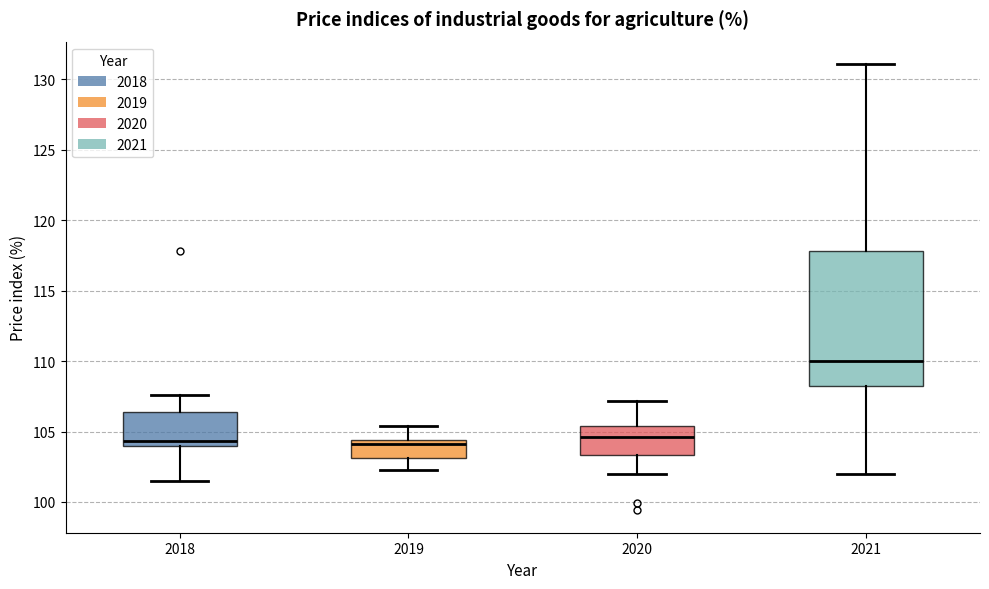

Which box is the tallest, from its lower edge to its upper edge?

2021